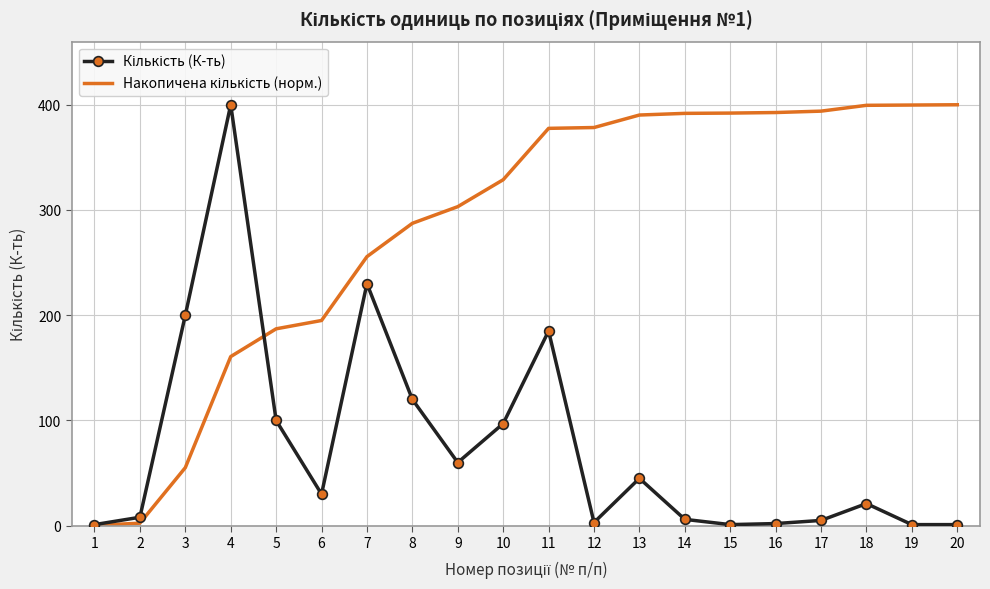

At 20, list the series in order from largest to smallest.

Накопичена кількість (норм.), Кількість (К-ть)